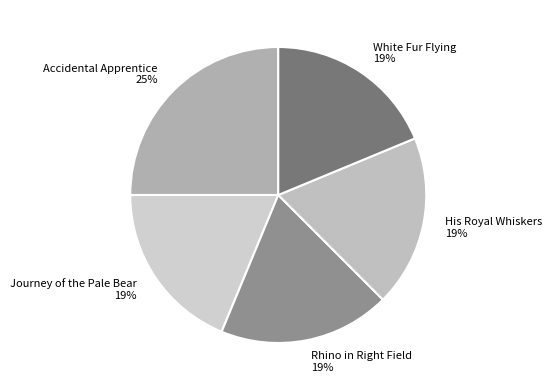

Between Journey of the Pale Bear and Accidental Apprentice, which is larger?

Accidental Apprentice